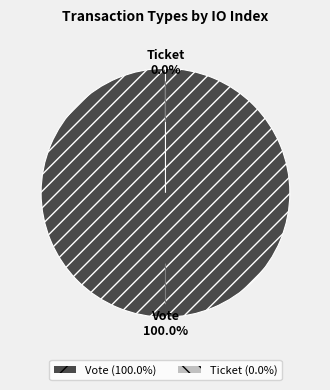

How many slices are in this pie chart?

2